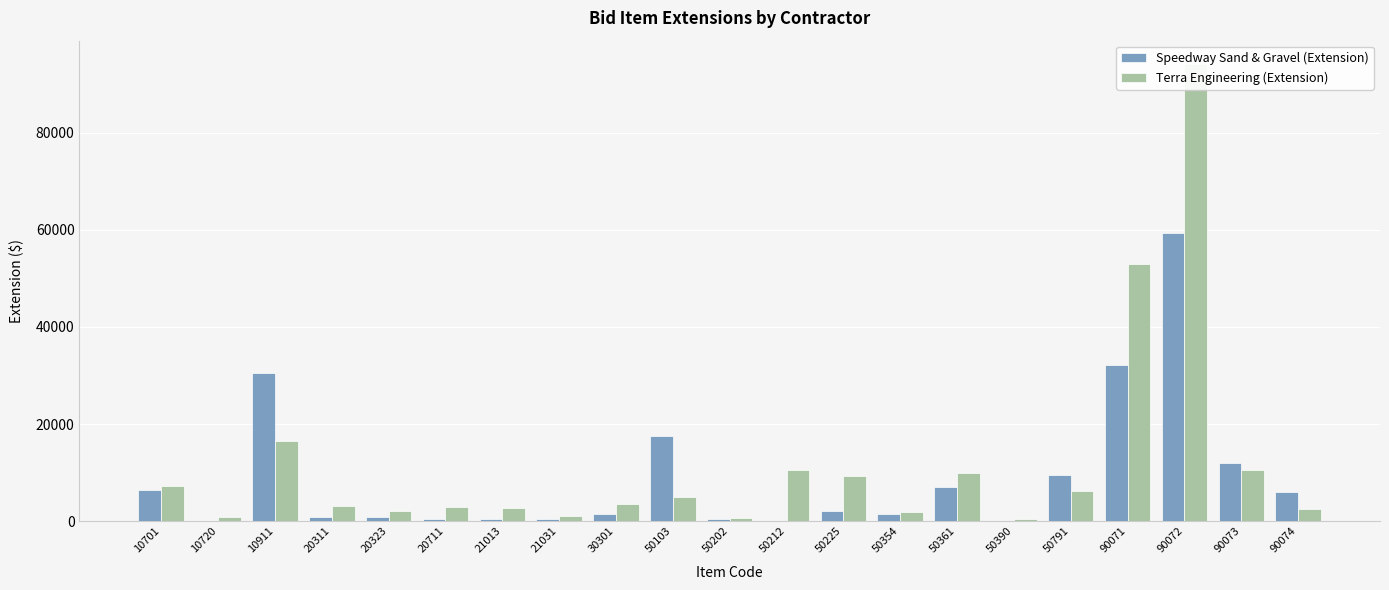

How many bars are there in each group?

2